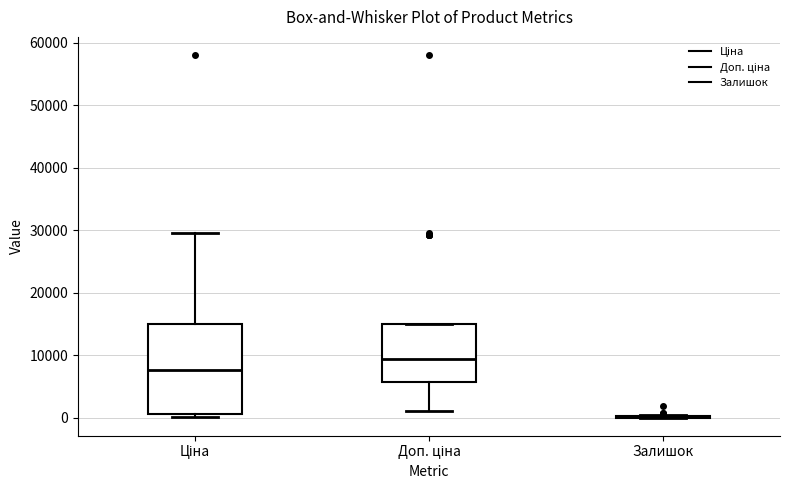

Which box is the tallest, from its lower edge to its upper edge?

Ціна